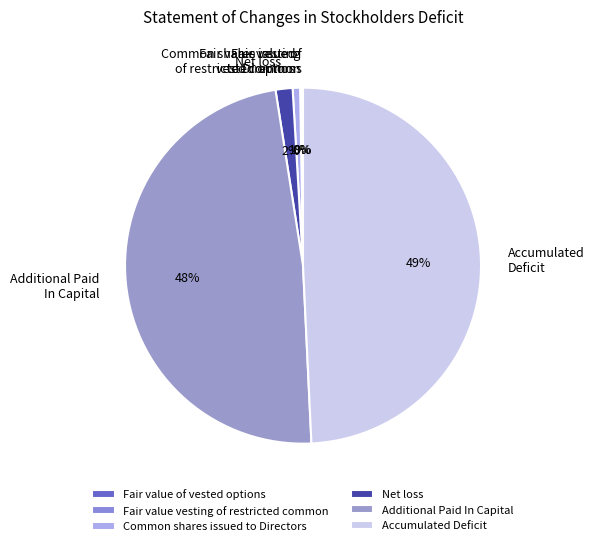

Is there any slice that represents more than half of the pie?

No